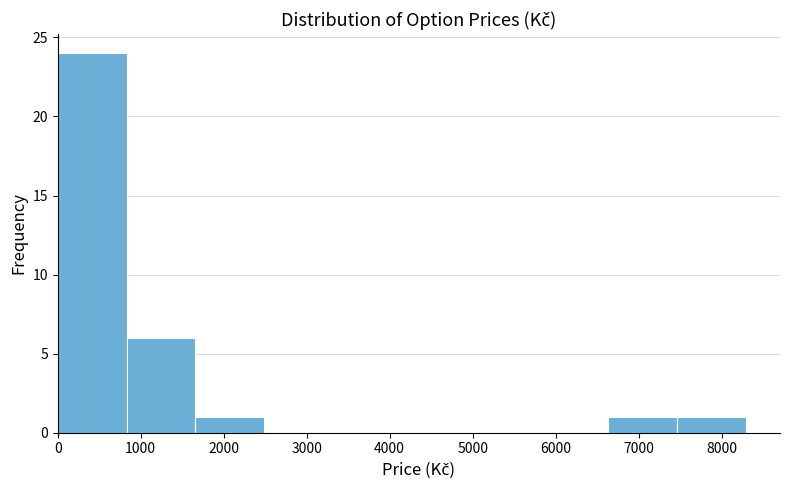

Which range on the x-axis has the tallest bar?

0 to 800